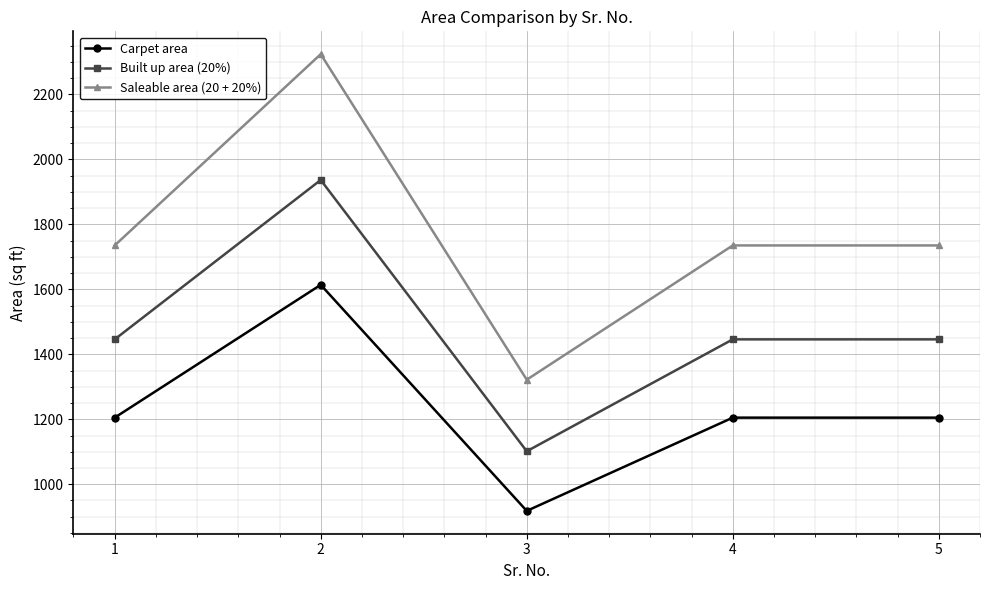

What is the total value across all series at 2?

5874.8